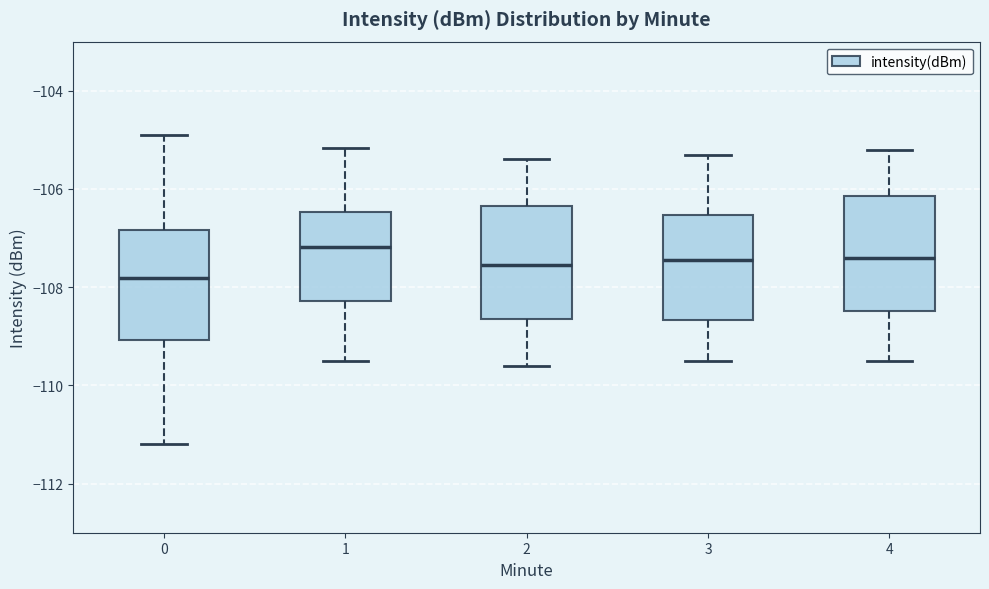

Where does the median line of the box at x = 1 sit on the y-axis? The values are not printed on the chart, so give them approximately, as read against the axis.

-107.2